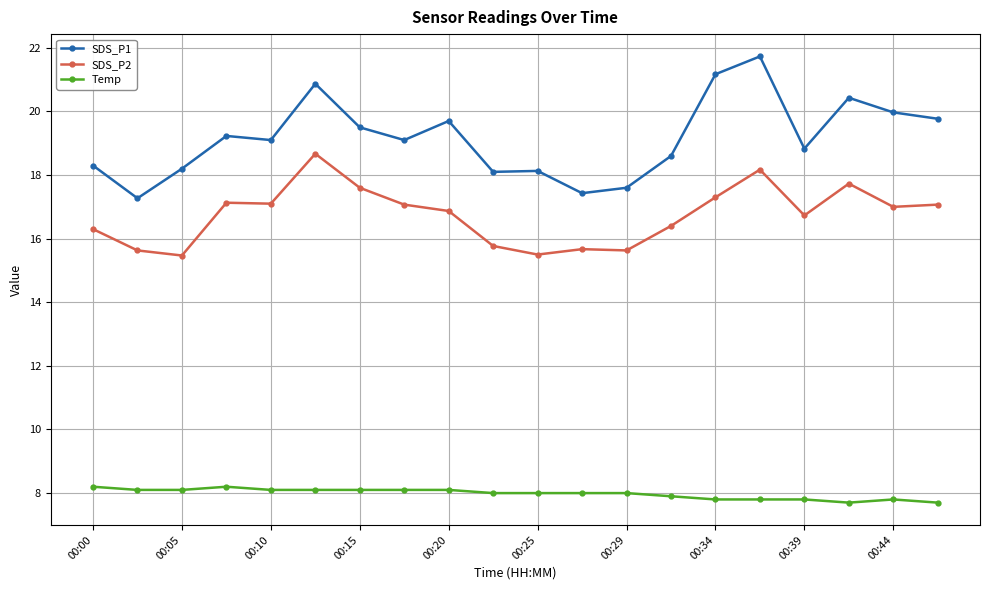

What is the difference between the second highest and second lowest values in the SDS_P1 series?

3.7